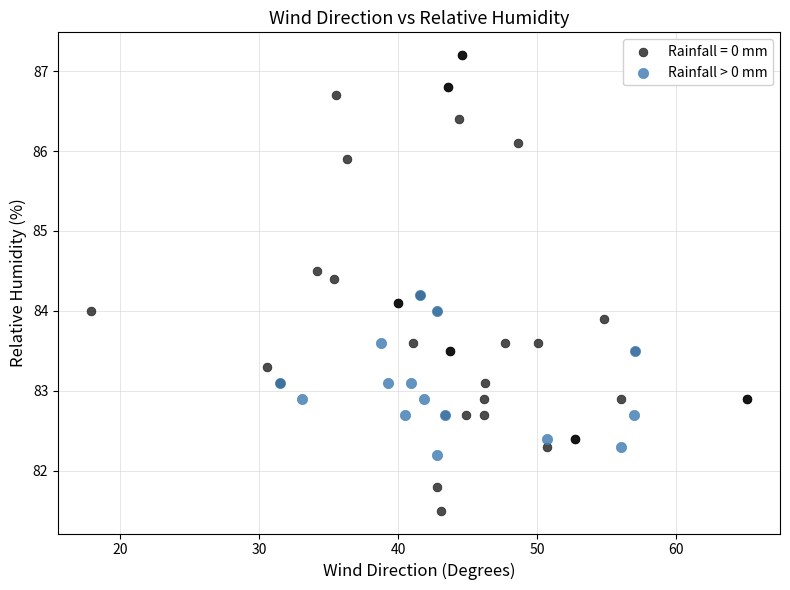

Which series contains the lowest Y value?

Rainfall = 0 mm